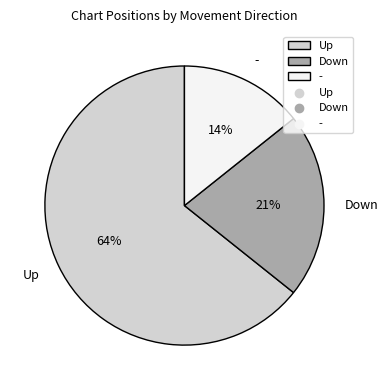

The - slice represents 14% of the pie. True or false?

True